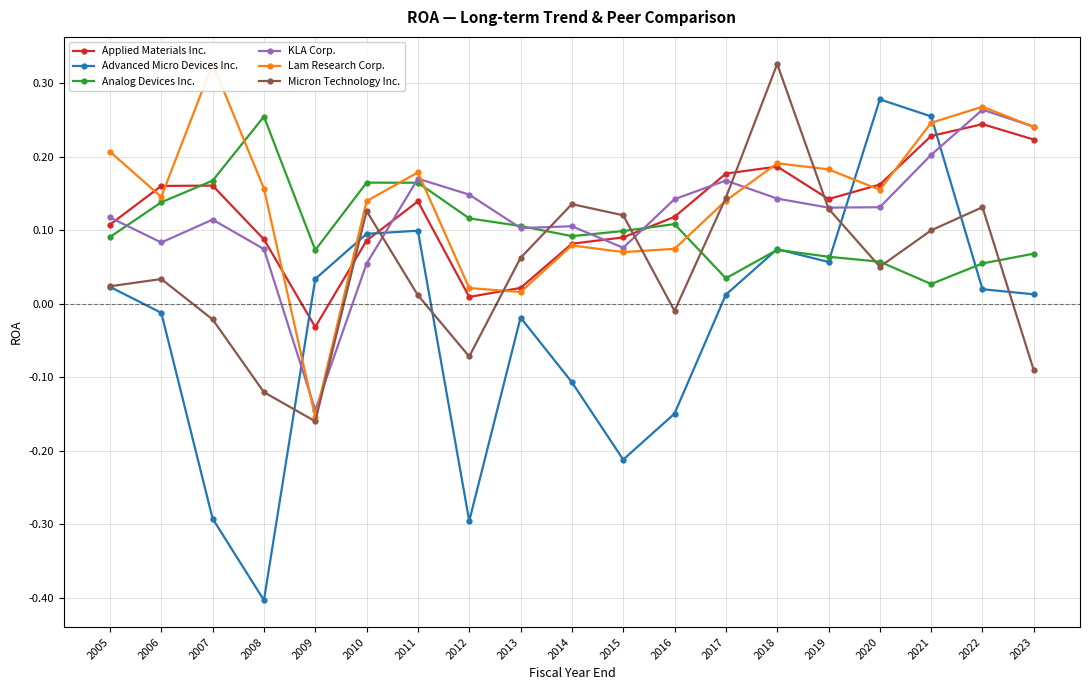

What are all the series names shown in the legend?

Applied Materials Inc., Advanced Micro Devices Inc., Analog Devices Inc., KLA Corp., Lam Research Corp., Micron Technology Inc.